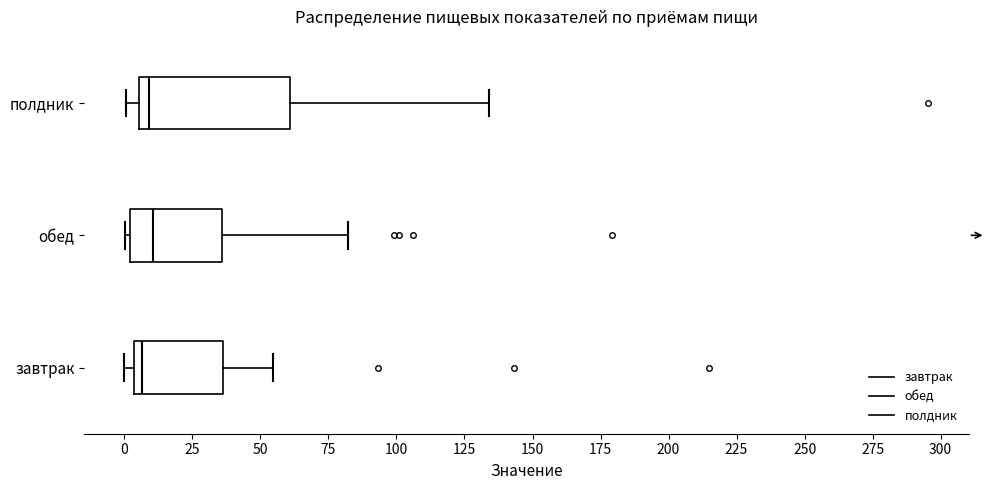

Which box is the widest, from its left edge to its right edge?

полдник